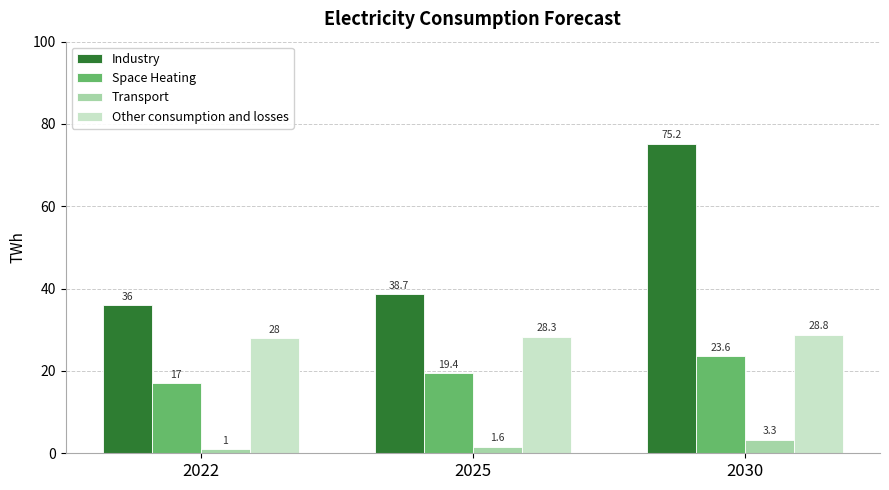

What is the spread (max minus min) of values at 2022?

35.0